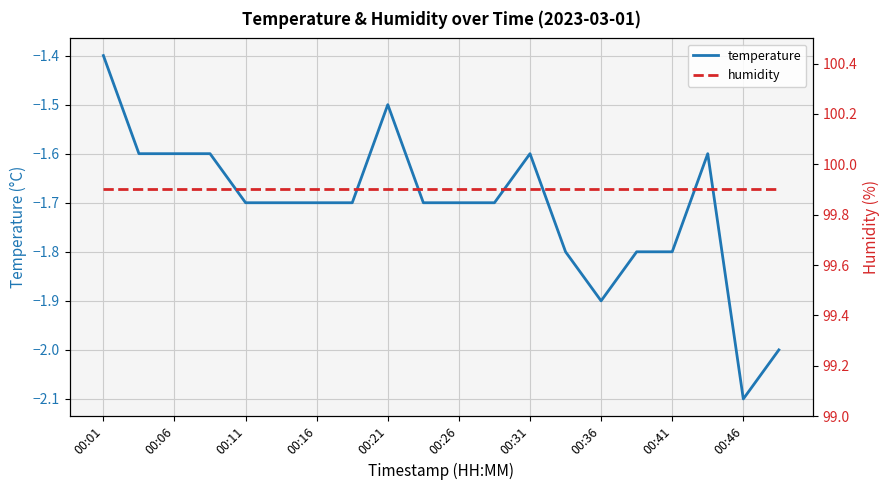

Is this an area chart (filled region under the line)?

No